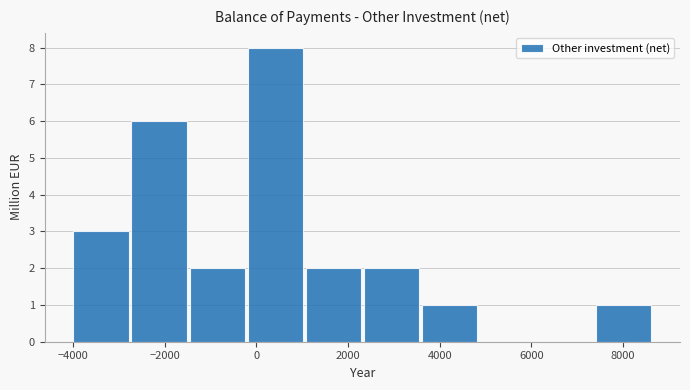

What is the height of the bar covering 7400 to 8600 on the x-axis? Neither the bar edges nor the heights are printed on the chart, so give them approximately, as read against the axes.

1